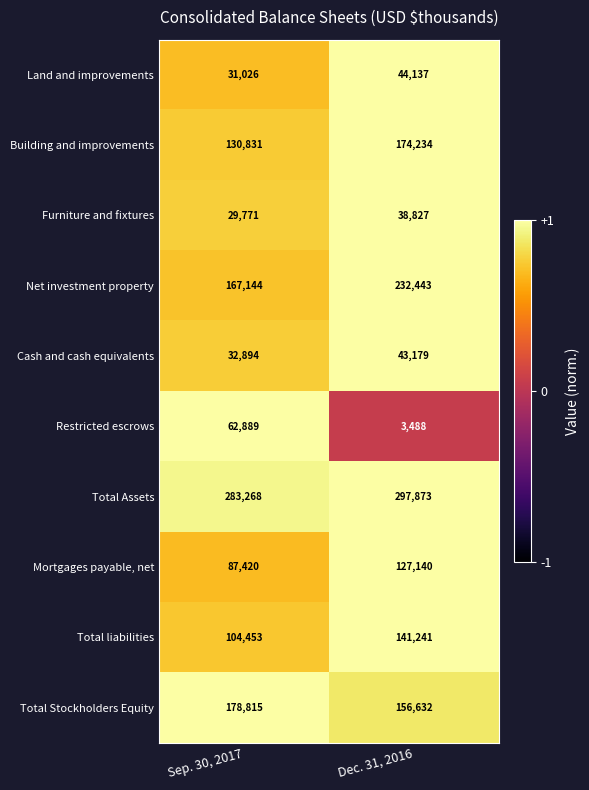

What value does the Furniture and fixtures series have at Dec. 31, 2016?

38827